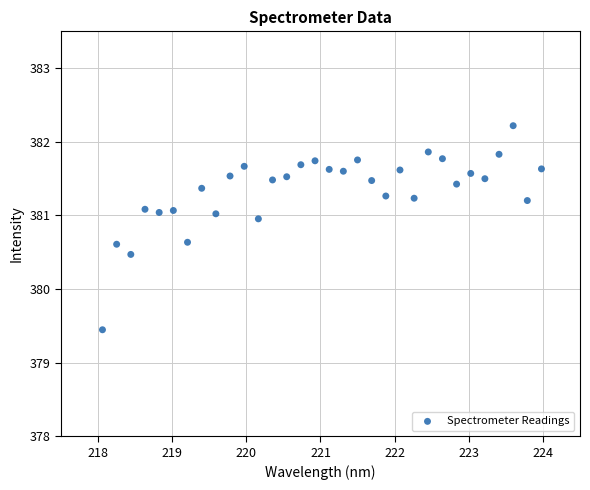

What Y value in the scatter plot is closest to 380?

380.5